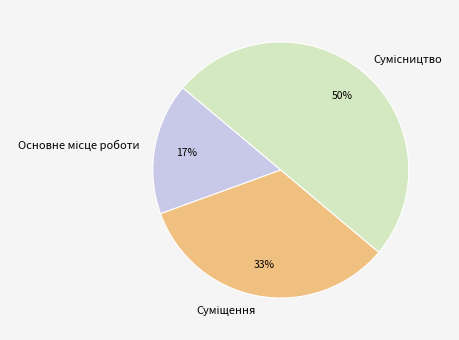

To the nearest percent, what is the difference between the largest and smallest slice percentages?

33%